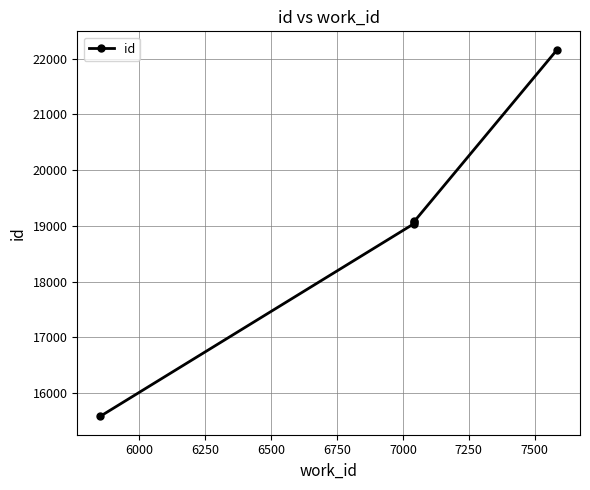

Count the number of data series in this chart.

1